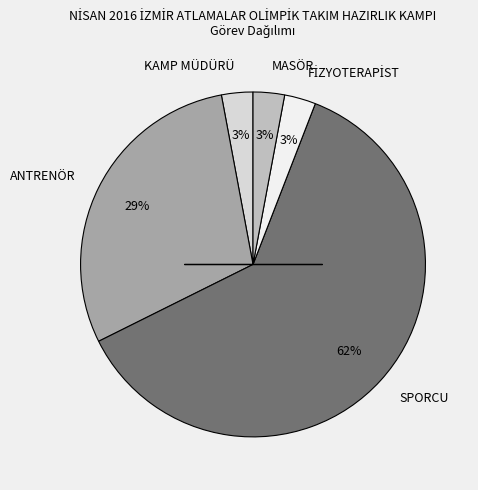

To the nearest percent, what percentage of the pie is MASÖR?

3%